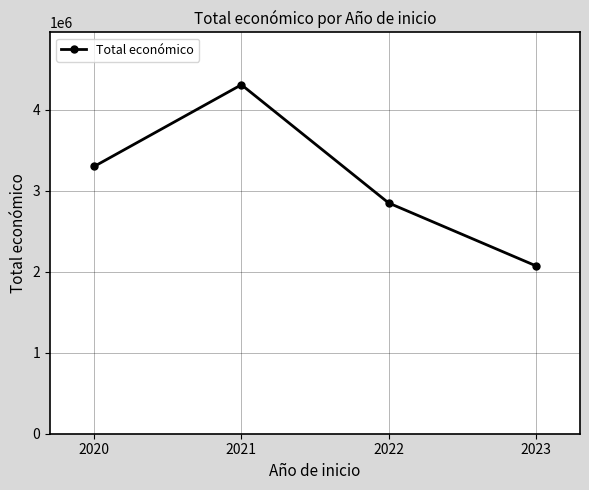

How many values are between 2849081 and 4308495?

3